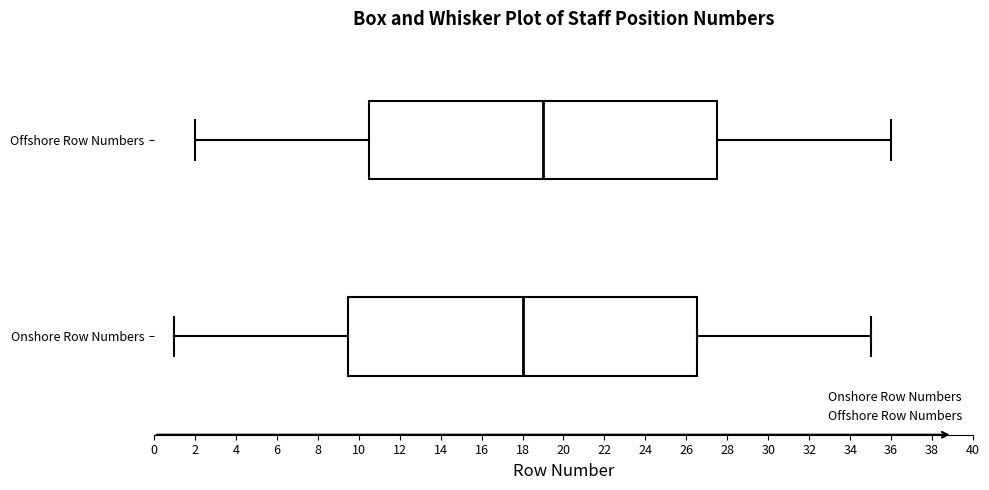

Which box's median line is the furthest to the left?

Onshore Row Numbers